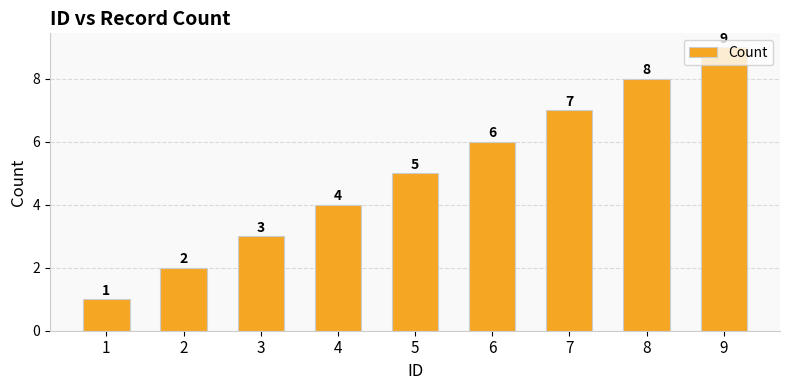

Which label corresponds to the largest value in the chart?

9